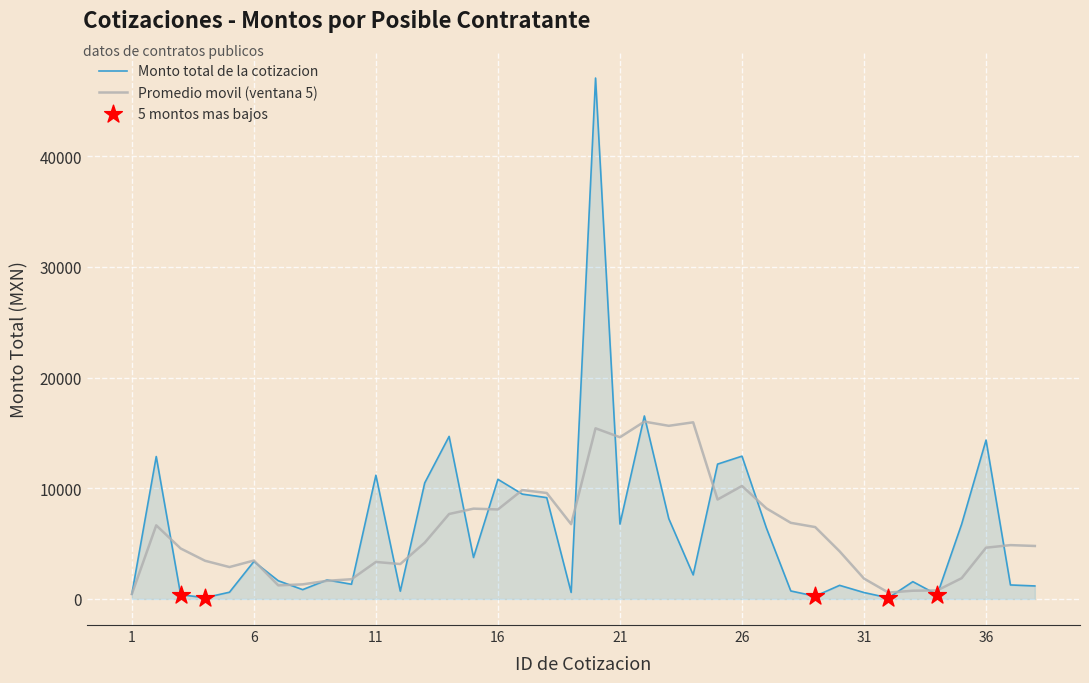

What is the maximum value for Monto total de la cotizacion?

47044.0